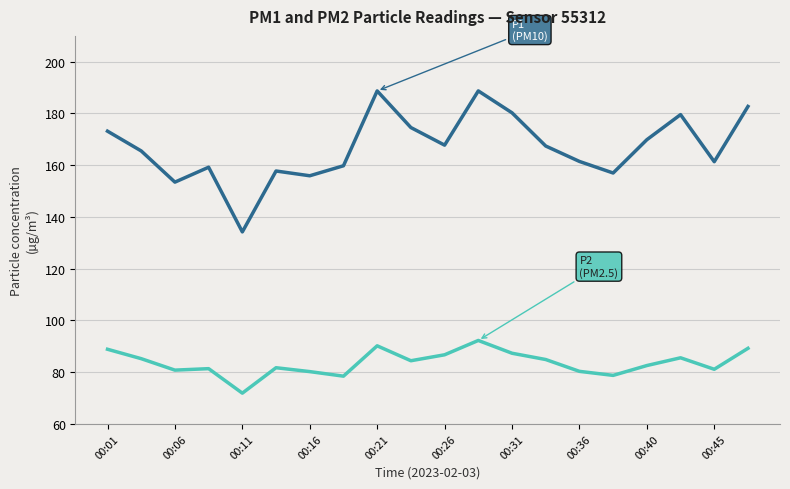

What is the smallest value displayed?

71.9